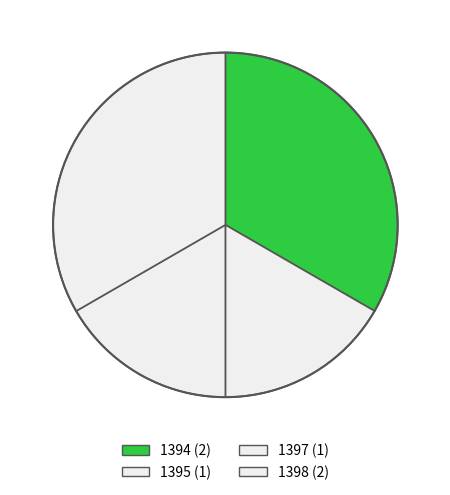

Is there a majority slice in this chart?

No